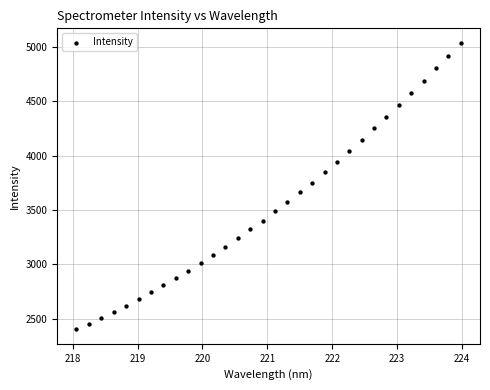

What is the range of Y values (max minus min)?

2636.7